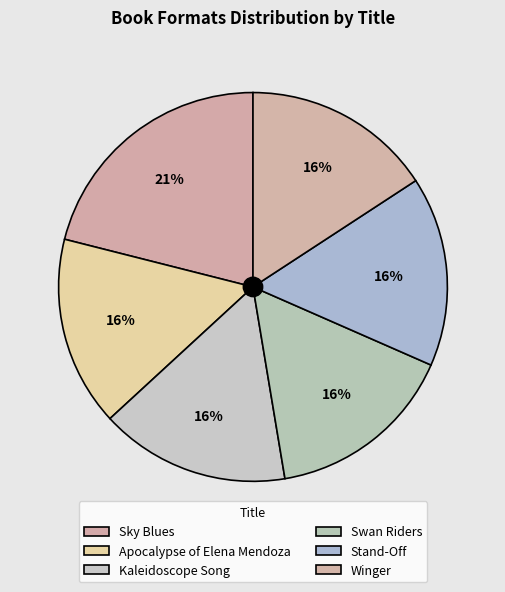

Does any single category account for the majority?

No